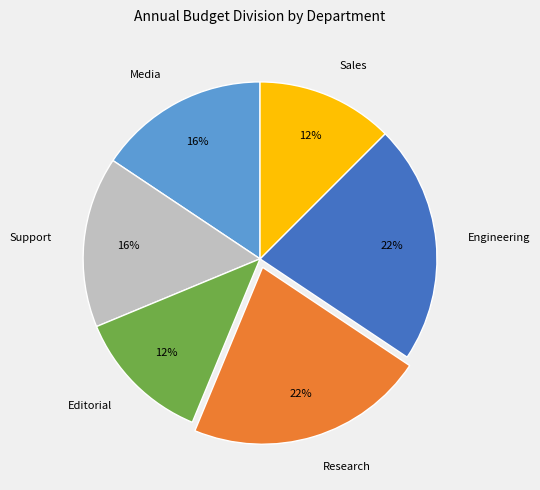

Combined, do Support and Sales account for over 50%?

No